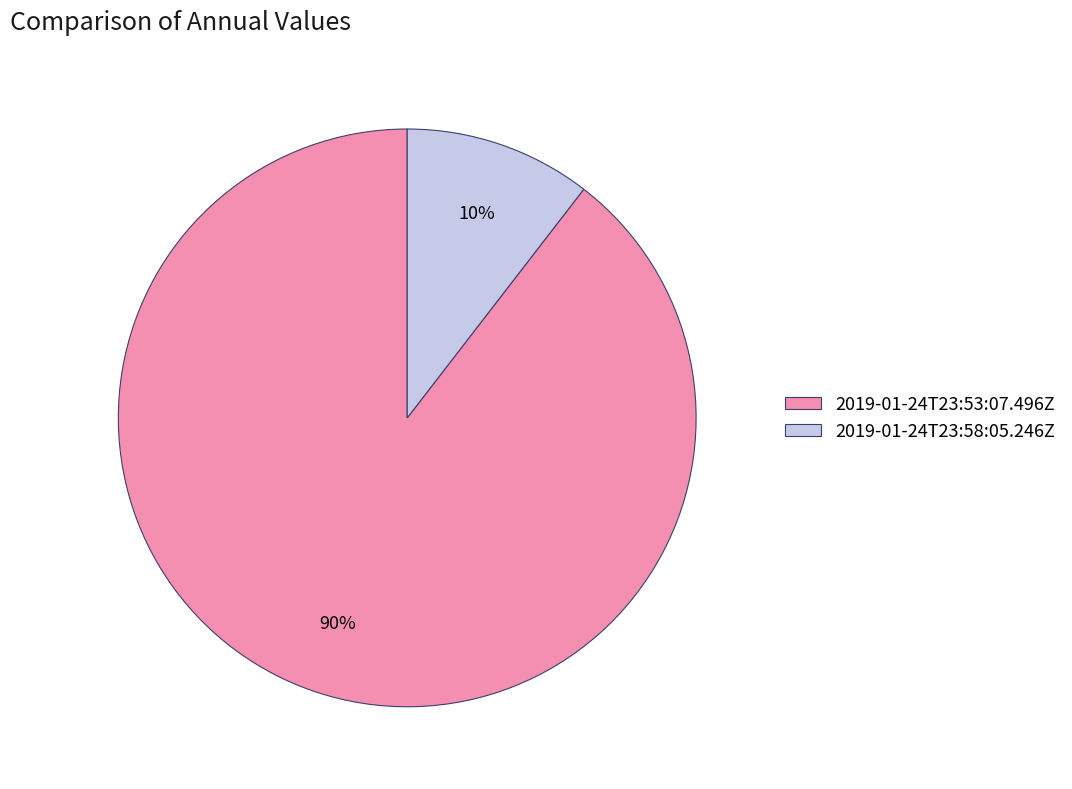

To the nearest percent, what is the average slice percentage?

50%